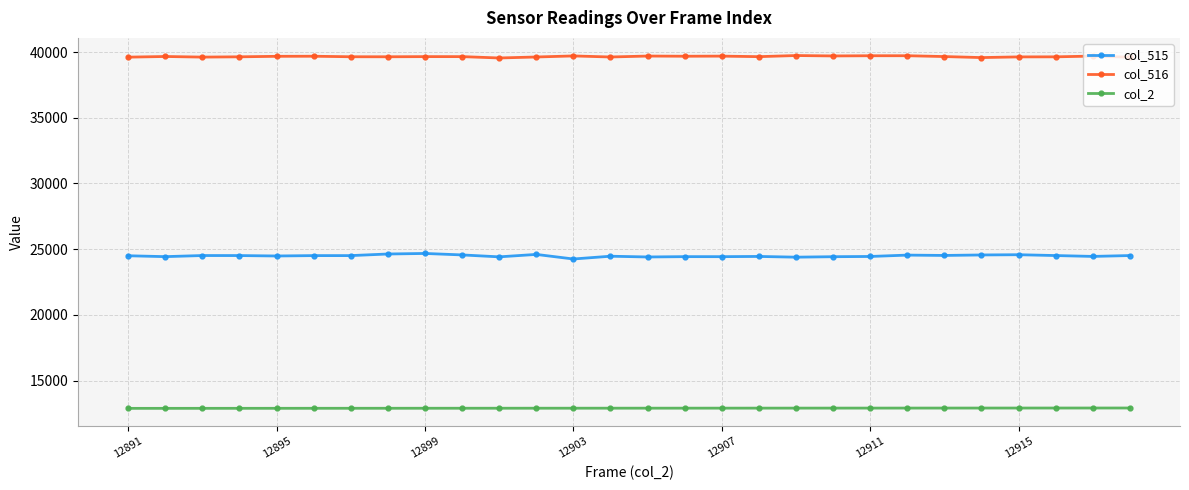

Which series has the largest range (max minus min)?

col_515